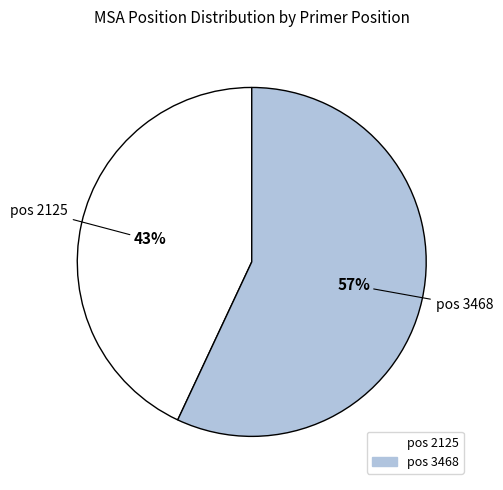

To the nearest percent, what is the difference between the largest and smallest slice percentages?

14%